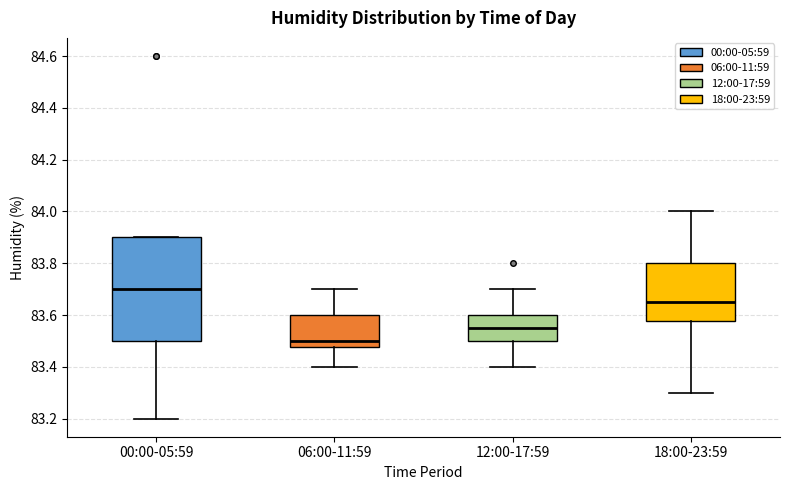

Comparing the boxes themselves (not the whiskers), which one is the tallest?

00:00-05:59